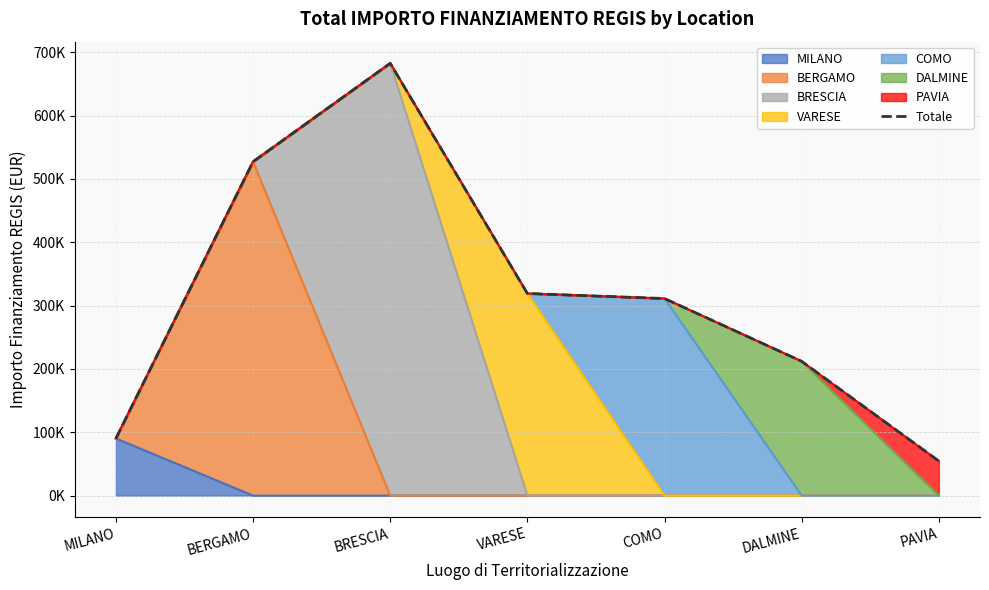

How many interior local peaks (higher than both neighbors) does the data have?

1